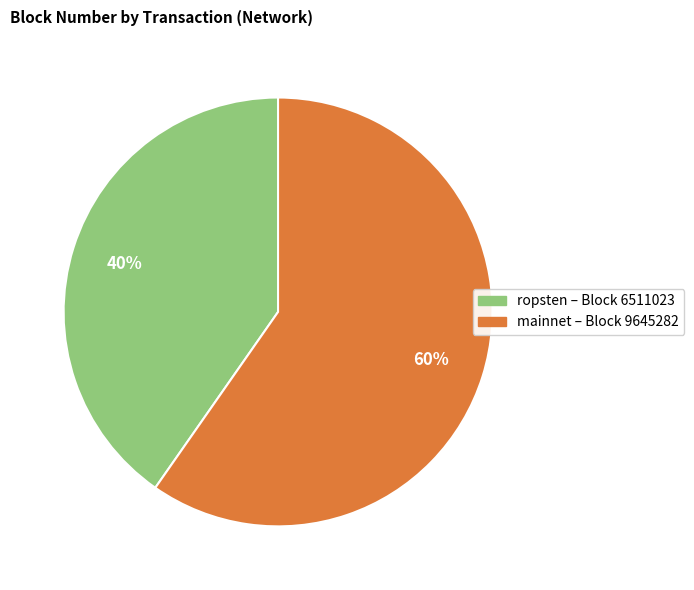

Approximately how many times larger is the value at ropsten – Block 6511023 compared to mainnet – Block 9645282?

0.7